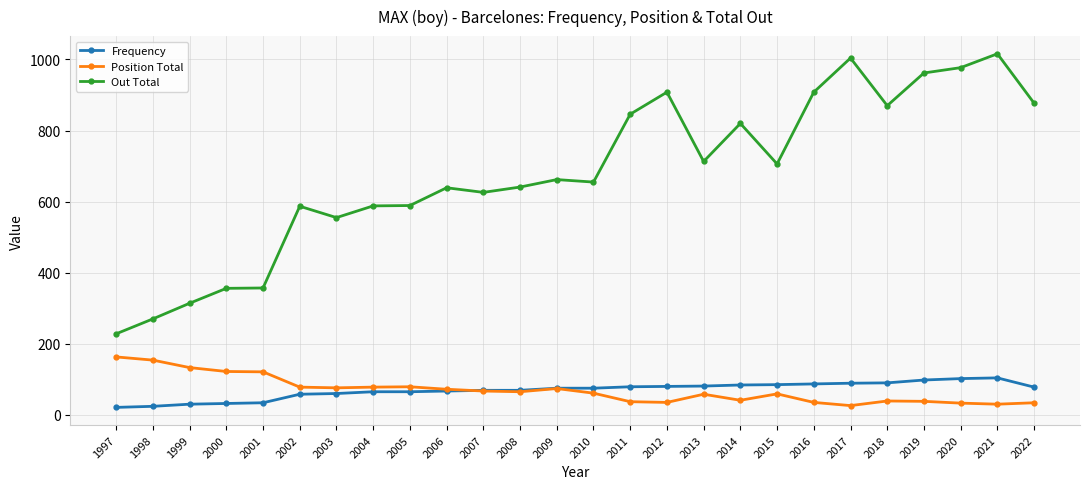

At how many categories does at least one series exceed 342?

23